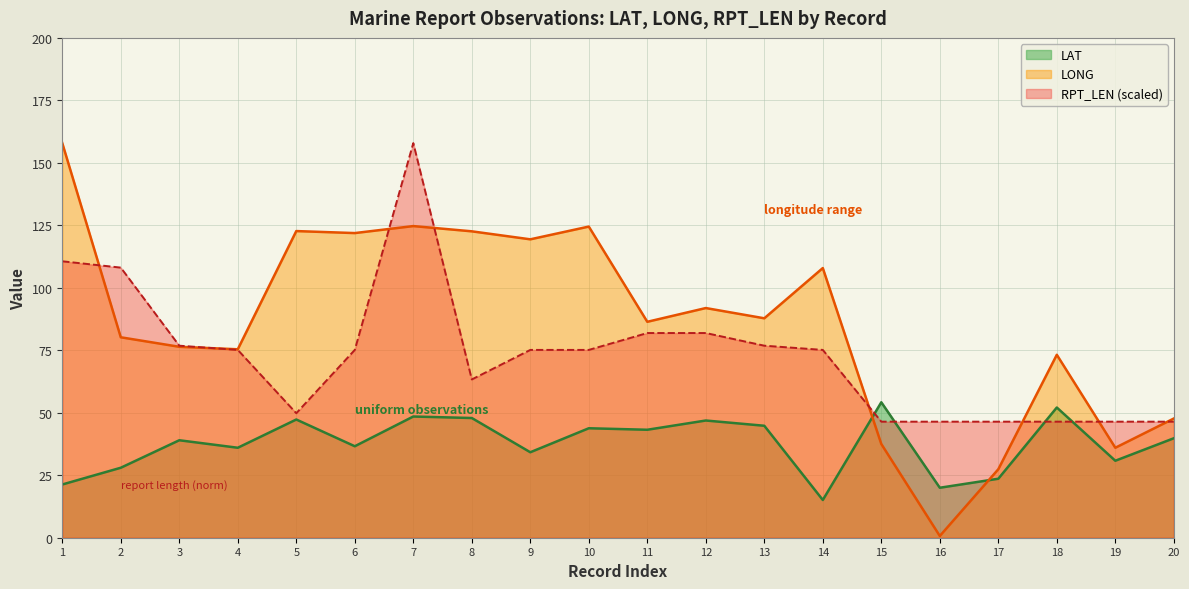

True or false: RPT_LEN and LONG cross at least once.

True